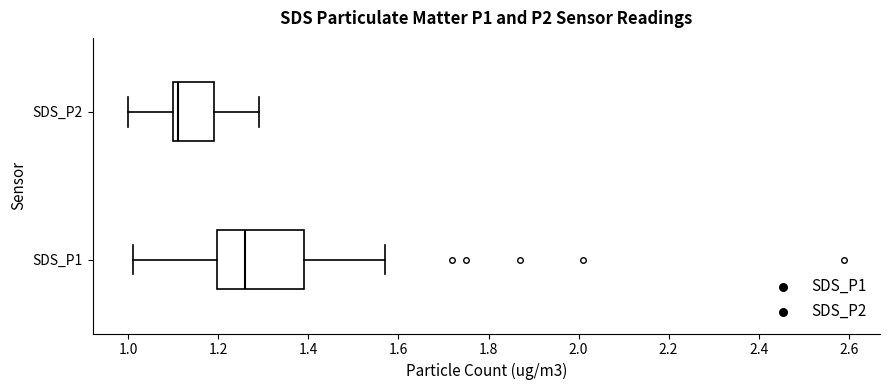

Comparing the boxes themselves (not the whiskers), which one is the widest?

SDS_P1